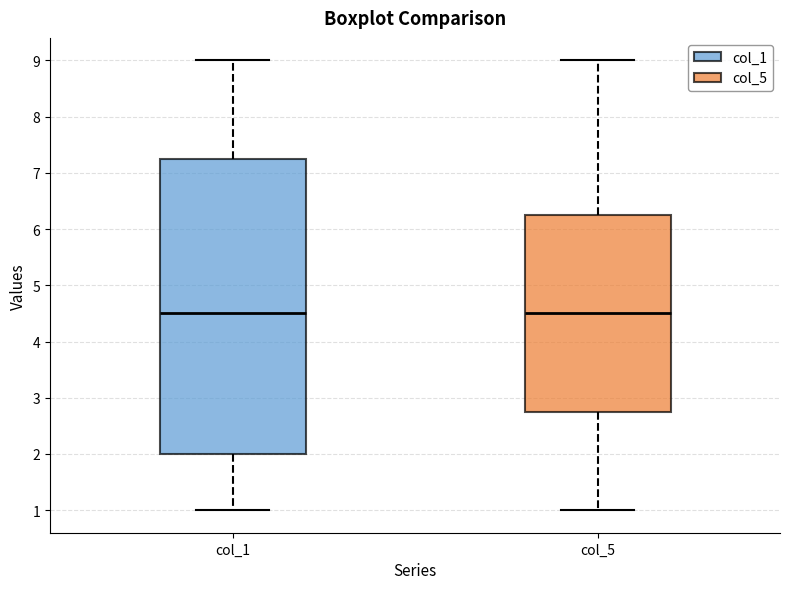

Reading left to right, transcribe this box plot: for each box, give where its median line is, the range the box spans, and where its two whiskers end, as read against the y-axis. The values are not printed on the chart, so give them approximately, as read against the axis.

col_1: median 4.5, box 2.0 to 7.3, whiskers 1.0 to 9.0
col_5: median 4.5, box 2.8 to 6.3, whiskers 1.0 to 9.0